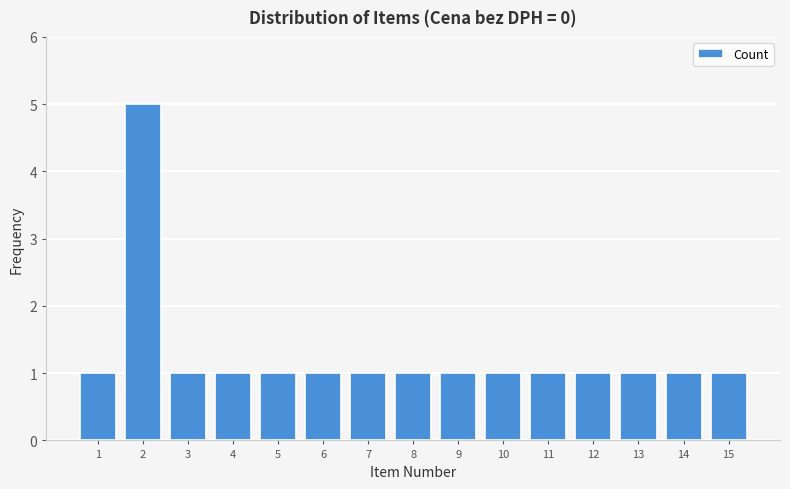

Reading left to right, what are all the values shown in this chart?

1=1	2=5	3=1	4=1	5=1	6=1	7=1	8=1	9=1	10=1	11=1	12=1	13=1	14=1	15=1